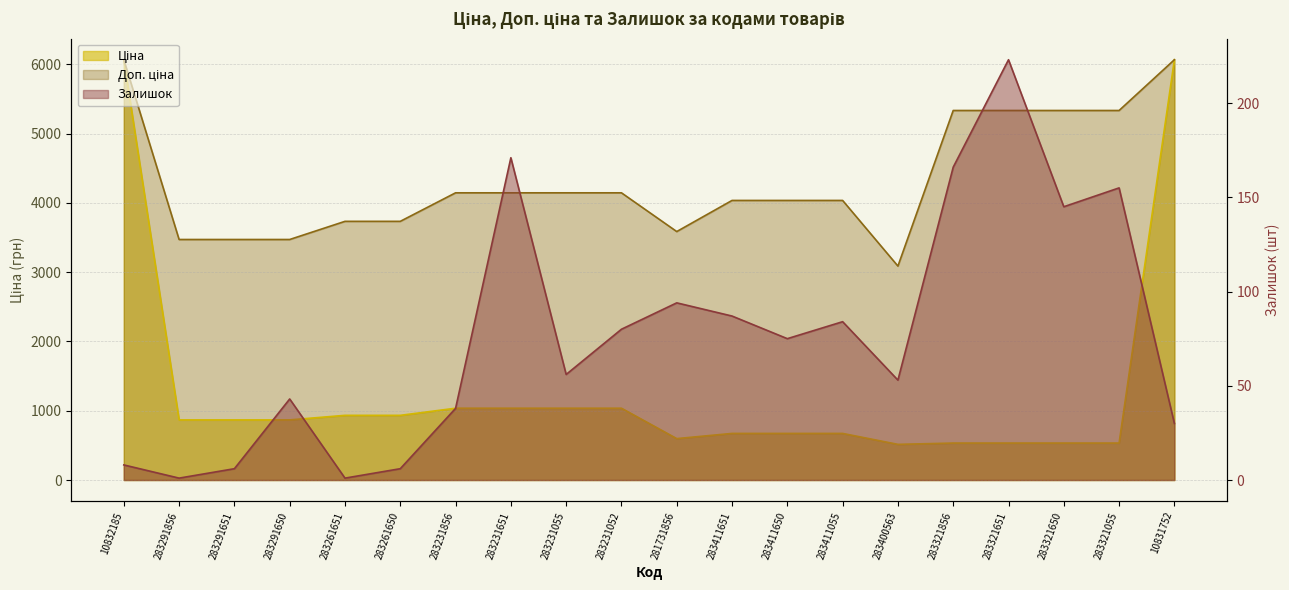

What are all the series names shown in the legend?

Ціна, Доп. ціна, Залишок